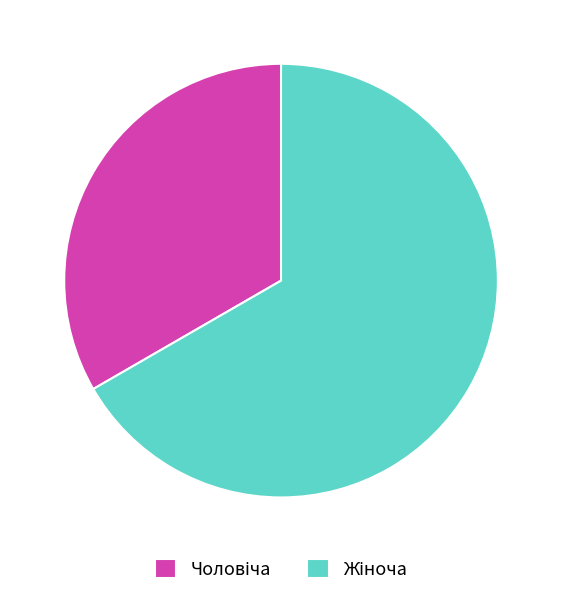

Is there a majority slice in this chart?

Yes